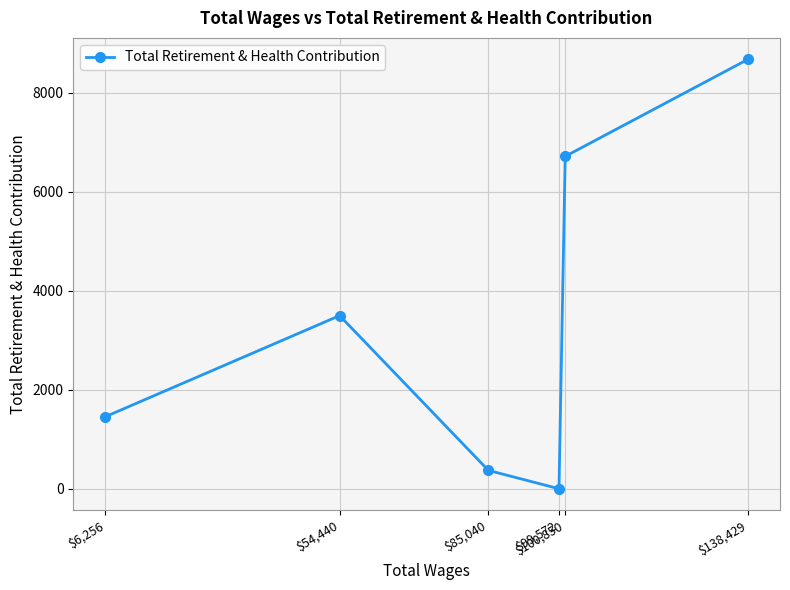

What is the label of the 3rd point from the left?

$85,040